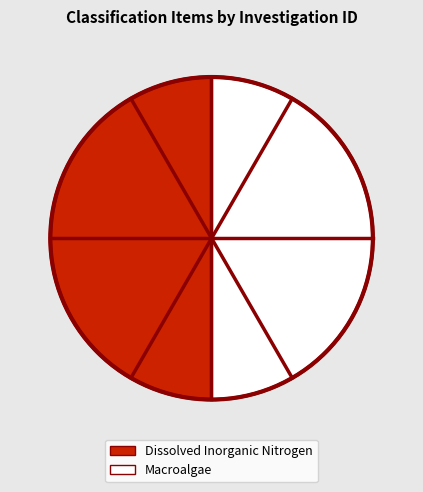

How many segments does this pie chart have?

2